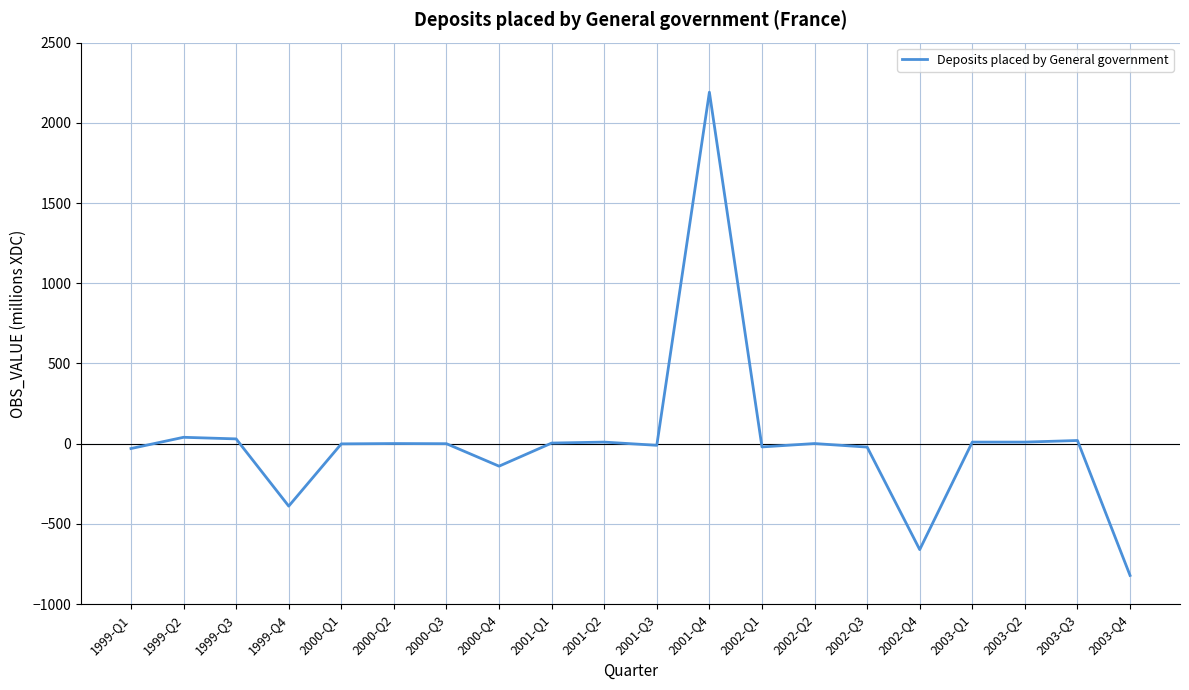

Is it true that the value at 2001-Q4 is 946?

False